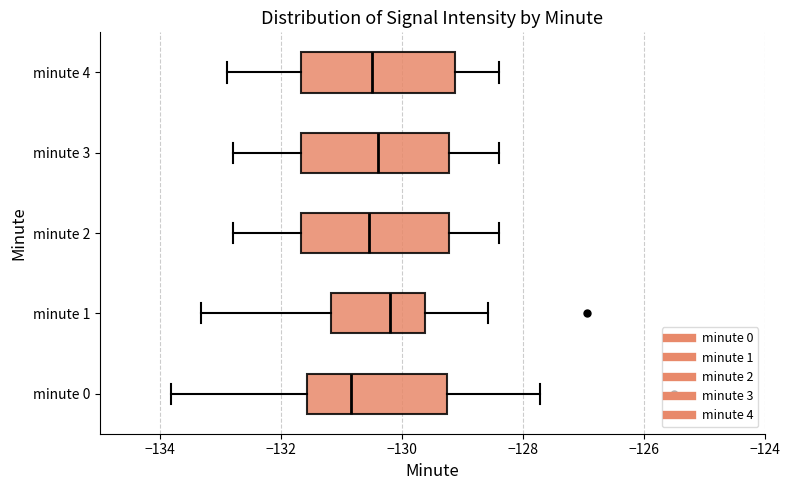

Which box has the furthest to the left median line?

minute 0